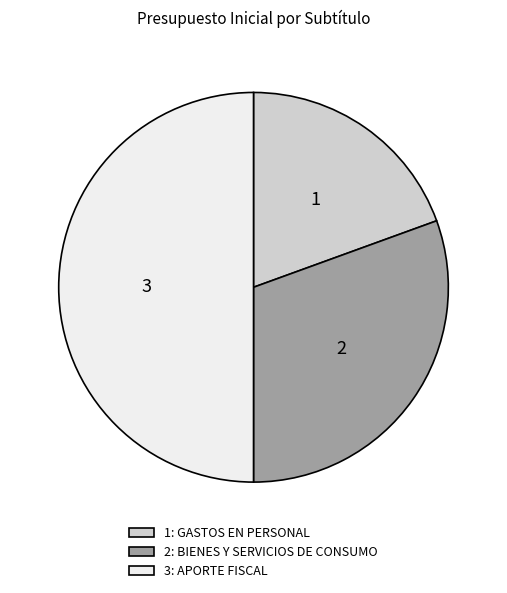

How many segments does this pie chart have?

3